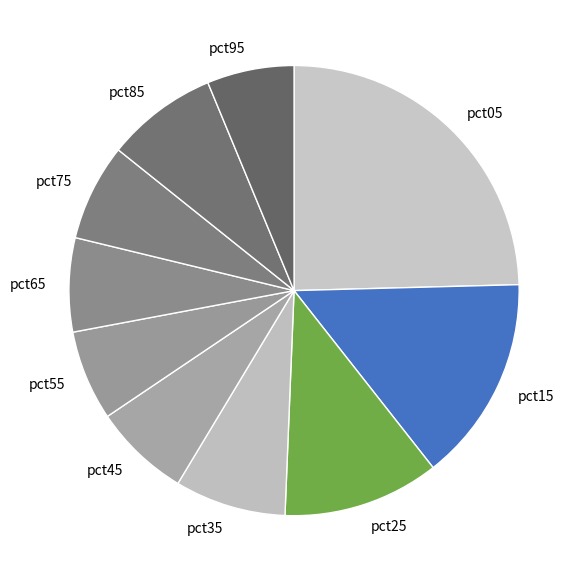

Is there a majority slice in this chart?

No